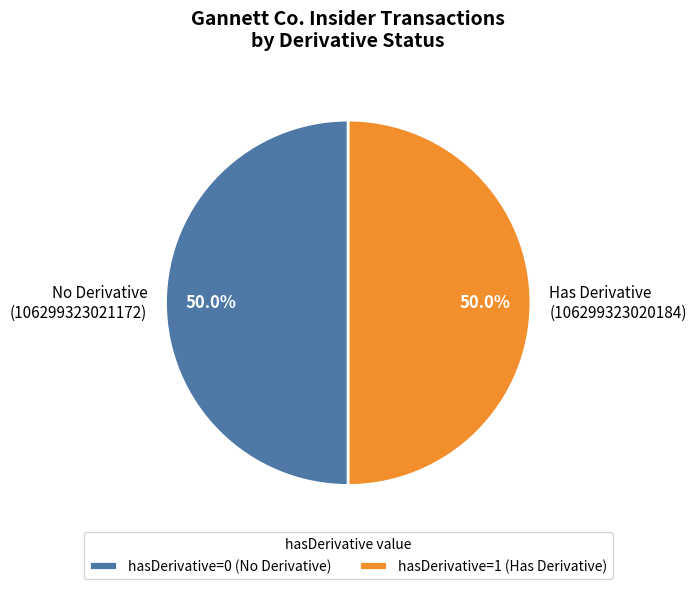

What percentage is NOT represented by No Derivative (106299323021172)?

50.0%